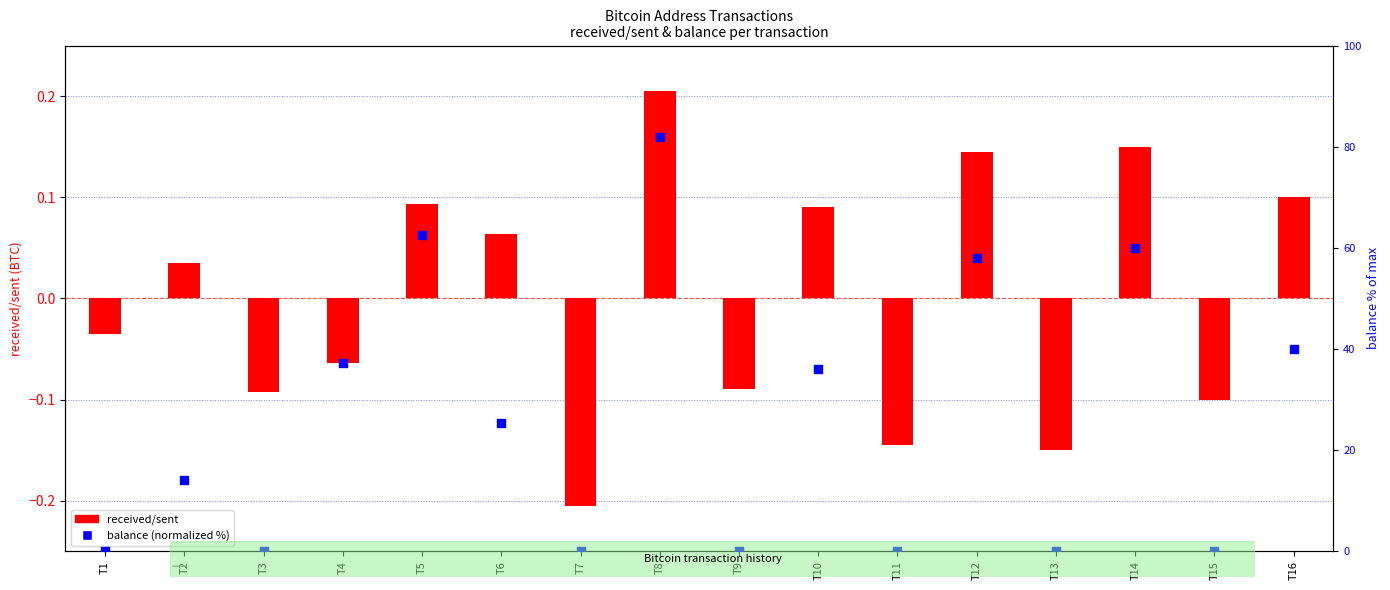

What is the change in value from T9 to T10?

+36.0